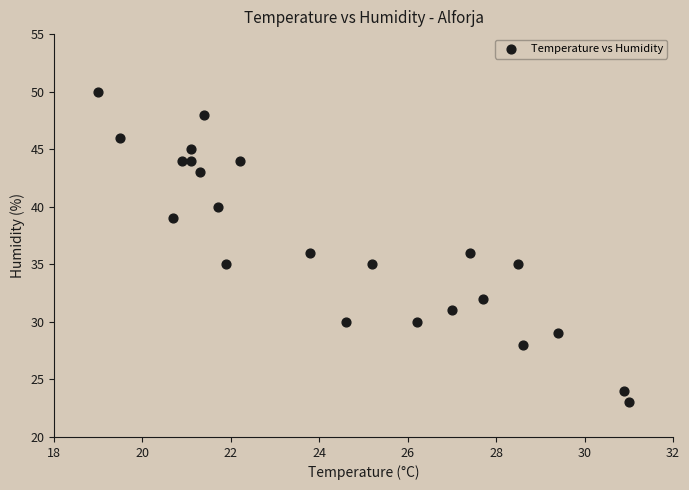

What is the range of Y values (max minus min)?

27